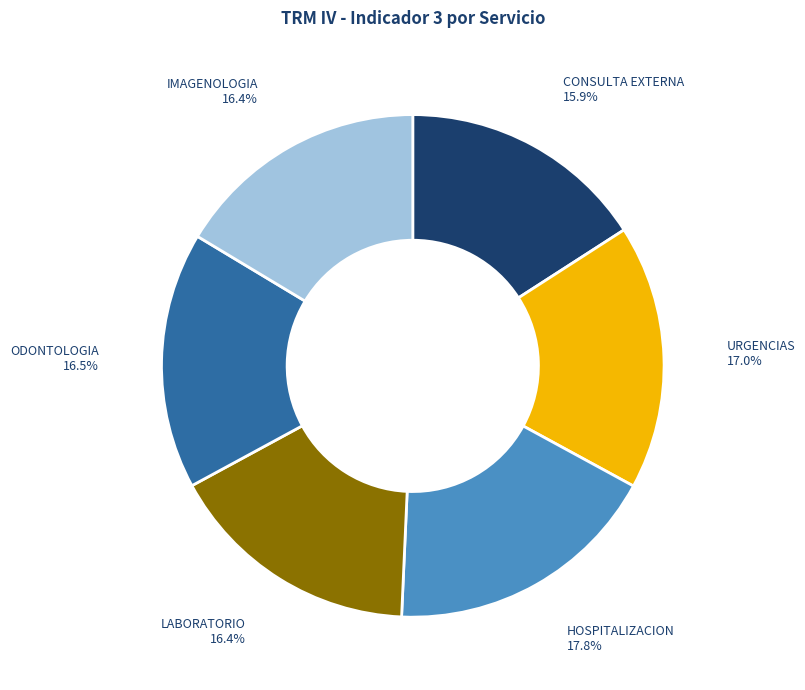

To the nearest percent, what is the difference between the HOSPITALIZACION and CONSULTA EXTERNA slice percentages?

2%